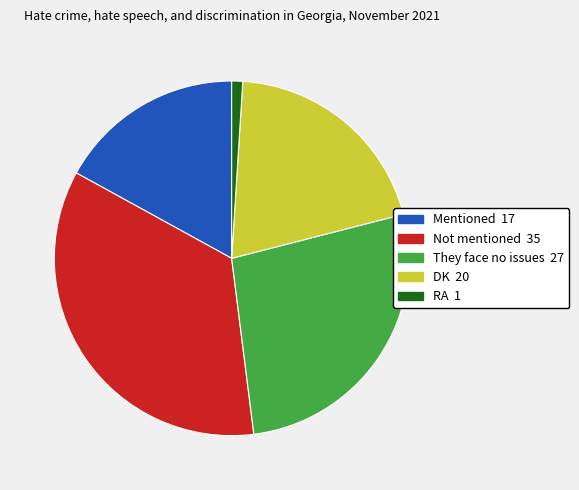

Which category has the biggest portion of the pie?

Not mentioned